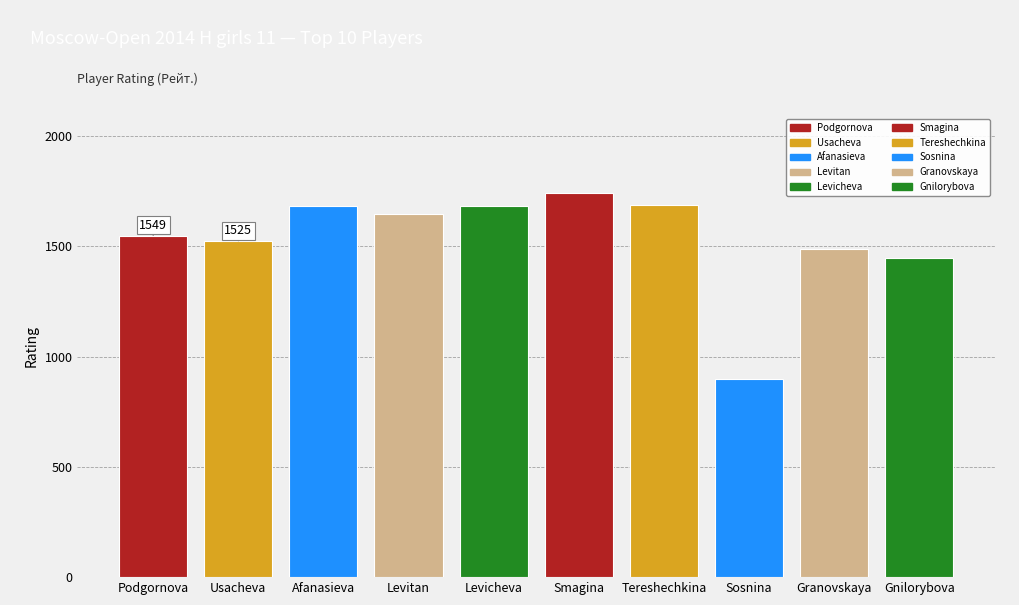

How many values are below 1645?

5